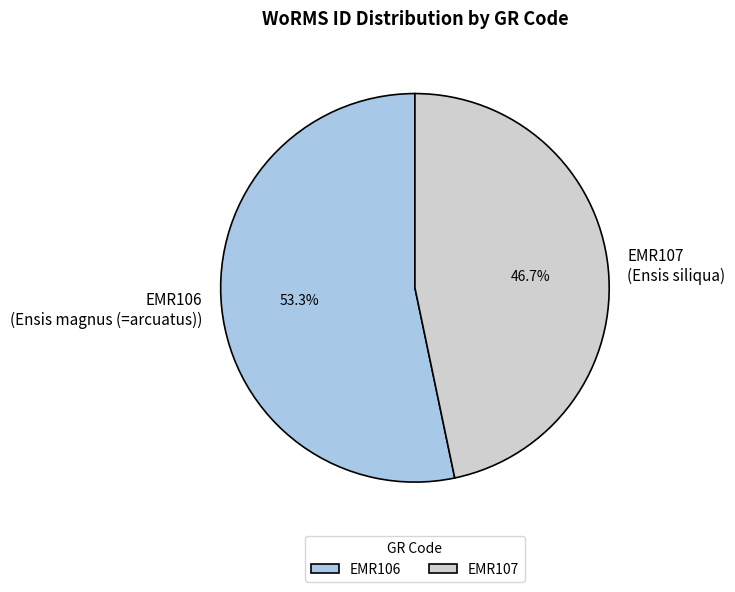

Rank the categories by value from lowest to highest.

EMR107, EMR106